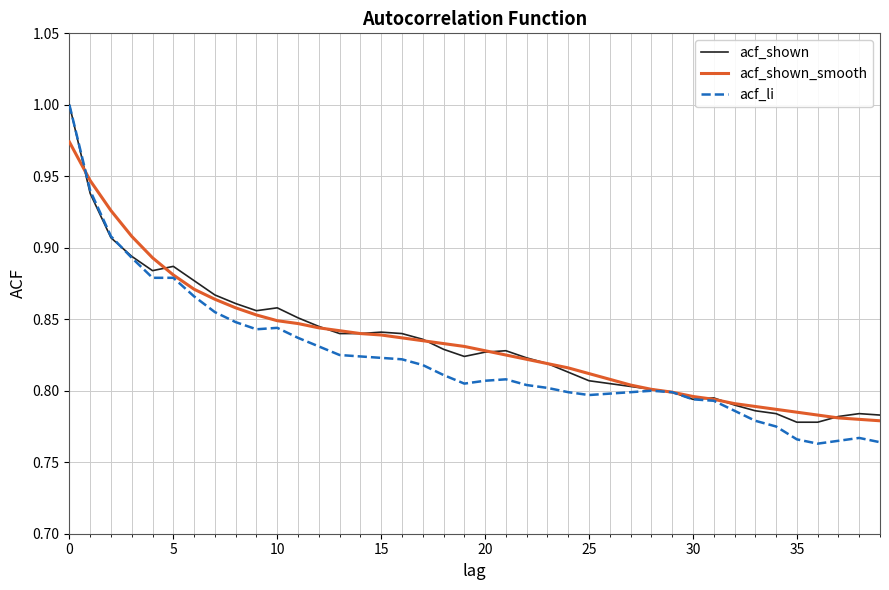

Is this an area chart (filled region under the line)?

No